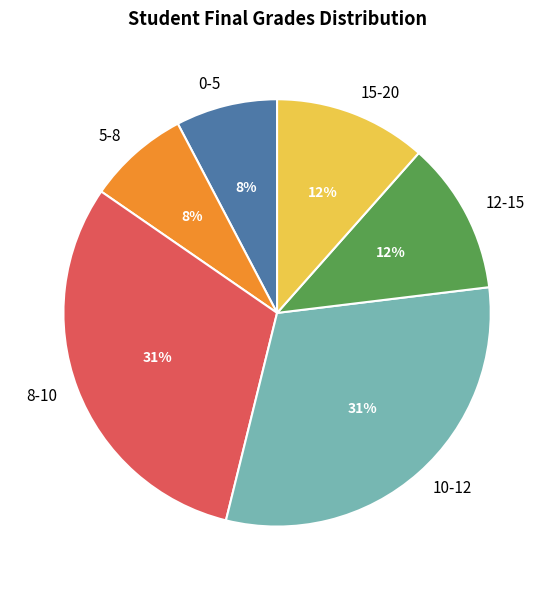

Is there any slice that represents more than half of the pie?

No